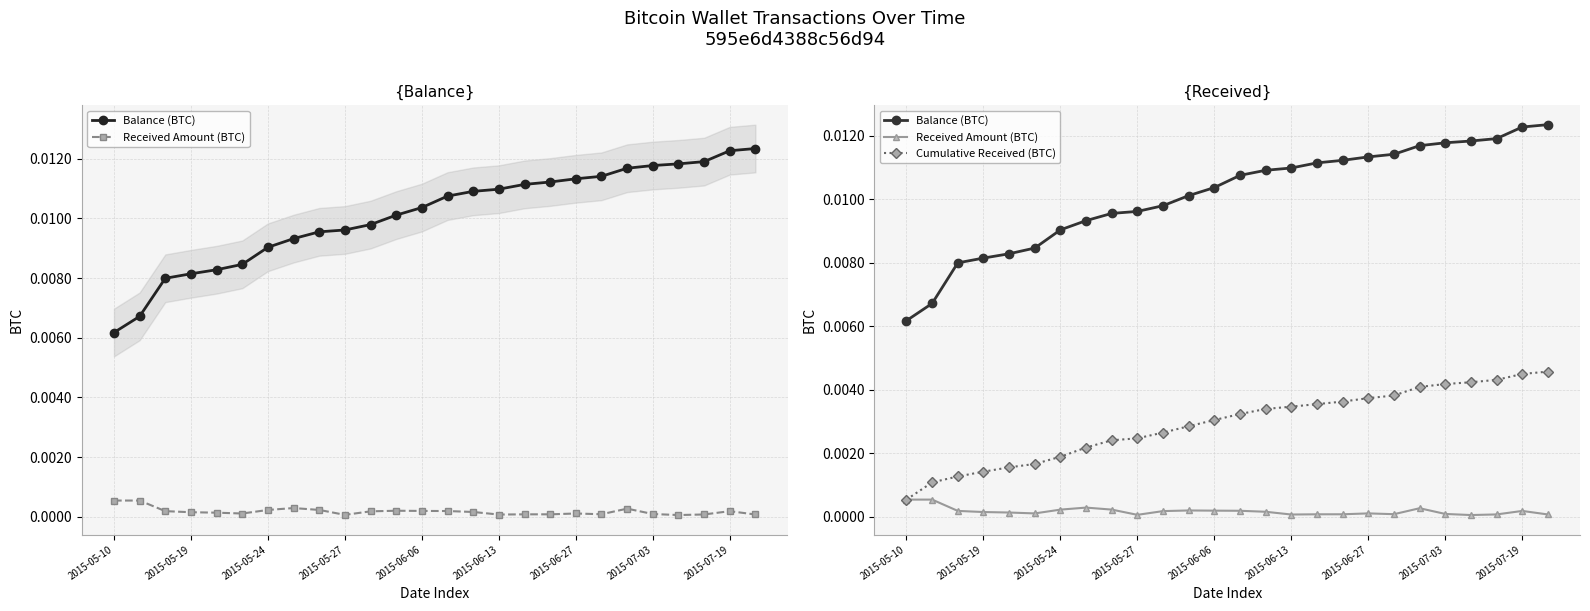

How many distinct data groups are displayed?

3